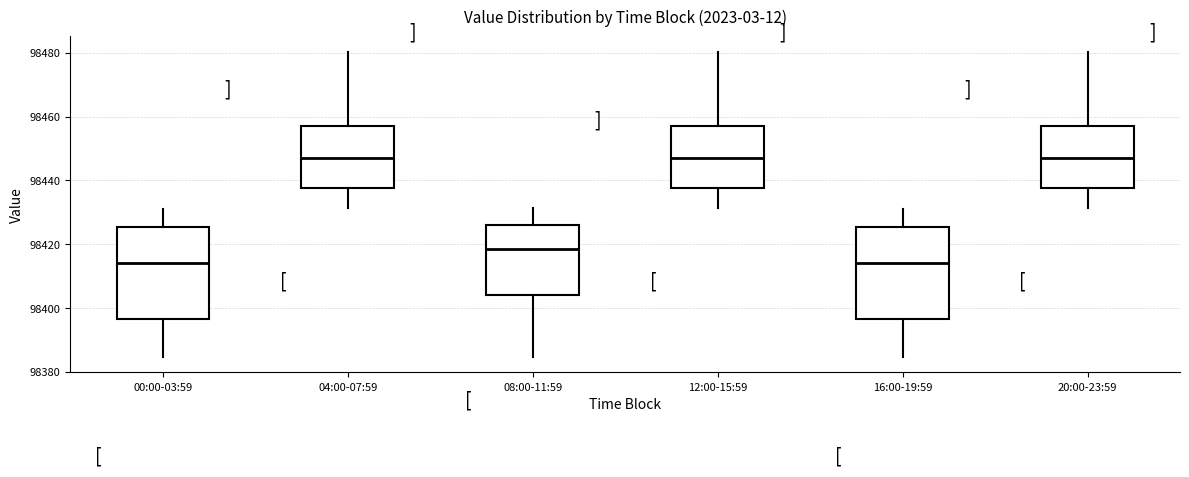

Reading left to right, read every box against the y-axis: the position of its median line, the range the box covers, and the ends of its whiskers. The values are not printed on the chart, so give them approximately, as read against the axis.

00:00-03:59: median 98414, box 98396 to 98426, whiskers 98384 to 98432
04:00-07:59: median 98448, box 98438 to 98458, whiskers 98432 to 98480
08:00-11:59: median 98418, box 98404 to 98426, whiskers 98384 to 98432
12:00-15:59: median 98448, box 98438 to 98458, whiskers 98432 to 98480
16:00-19:59: median 98414, box 98396 to 98426, whiskers 98384 to 98432
20:00-23:59: median 98448, box 98438 to 98458, whiskers 98432 to 98480